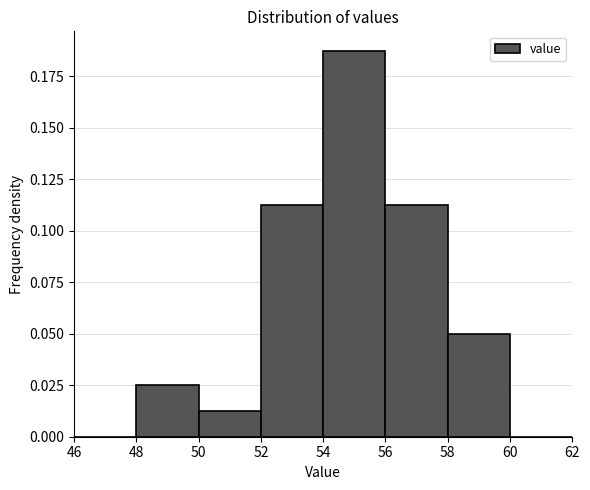

How tall is the bar that spans 56 to 58 on the x-axis? The values are not printed on the chart, so give them approximately, as read against the axis.

0.115